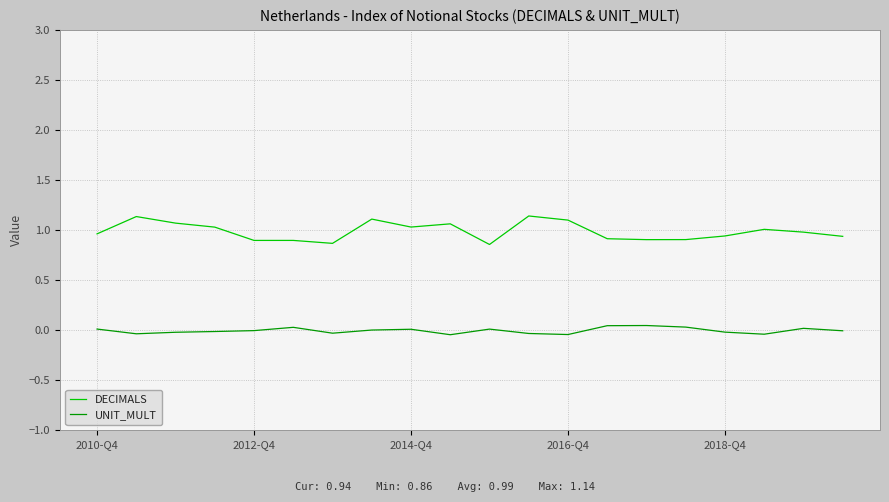

Which series has the largest range (max minus min)?

DECIMALS